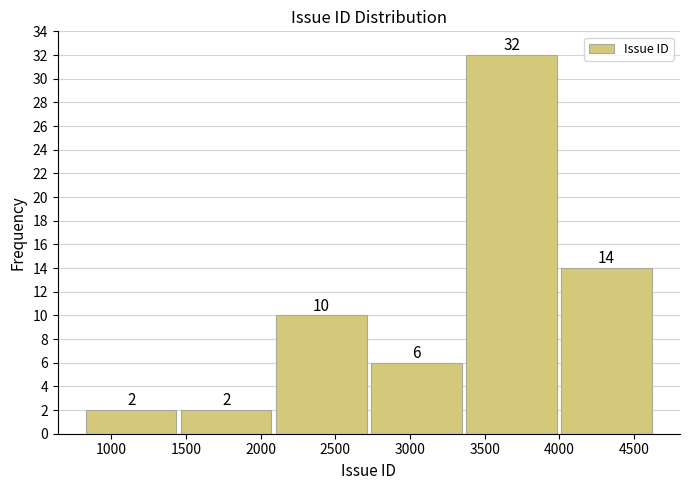

Reading left to right, transcribe this chart: for each bar, give the range it covers on the x-axis and its height. The bar edges are not printed on the chart, so give them approximately, as read against the axis.

850 to 1450: 2
1450 to 2100: 2
2100 to 2750: 10
2750 to 3400: 6
3400 to 4000: 32
4000 to 4650: 14